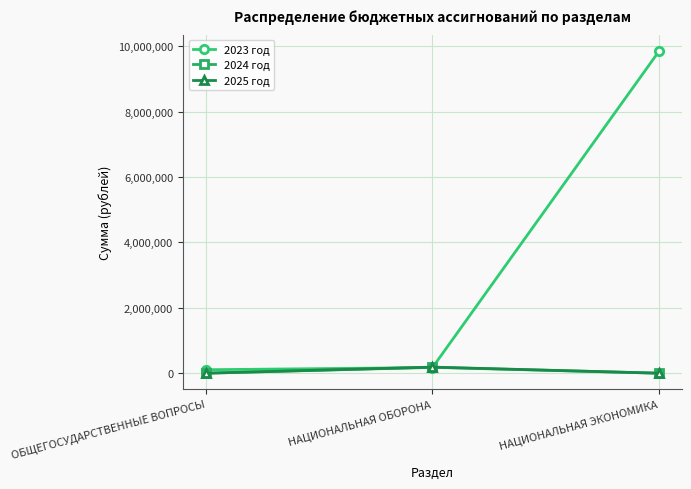

True or false: 2023 год has a value of 9858022.8 at НАЦИОНАЛЬНАЯ ЭКОНОМИКА.

True